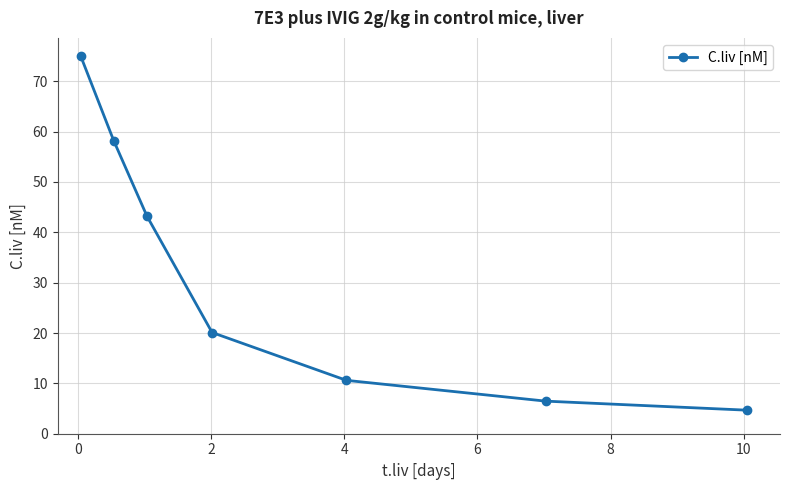

What is the value of the 5th point from the left?

10.6